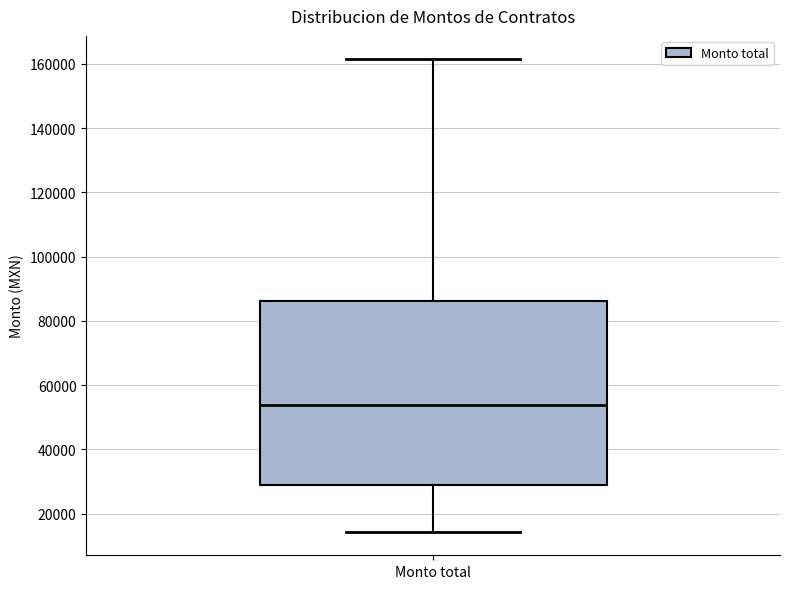

Read this box plot against the y-axis: the position of the median line, the range covered by the box, and the ends of both whiskers. The values are not printed on the chart, so give them approximately, as read against the axis.

median 54000, box 28000 to 86000, whiskers 14000 to 162000